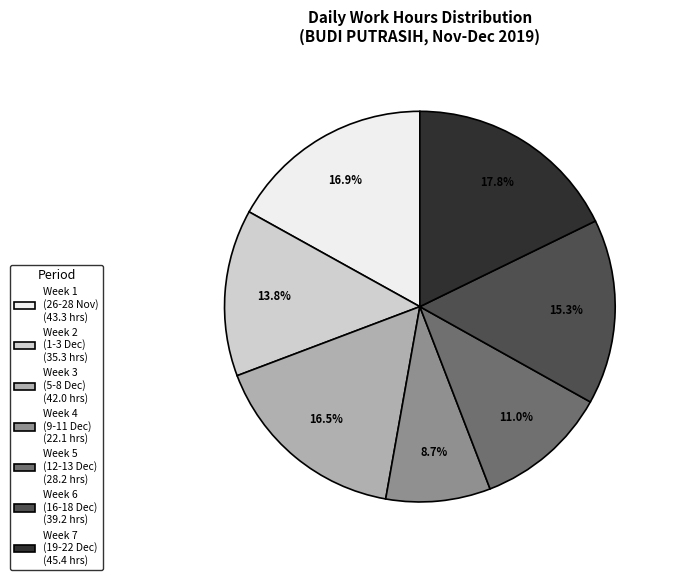

Does Week 5 (12-13 Dec) (28.2 hrs) represent more than half of the total?

No